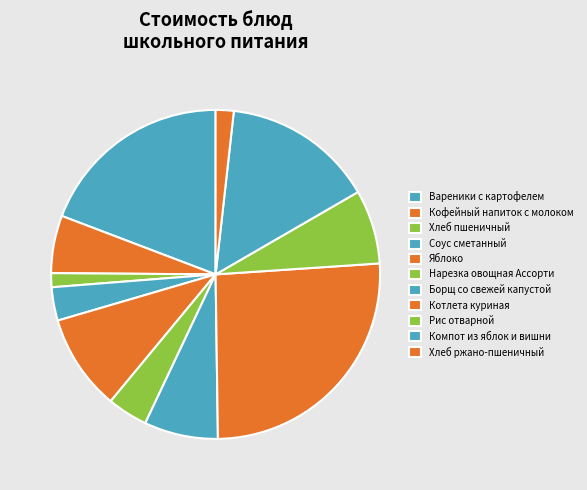

How many segments does this pie chart have?

11